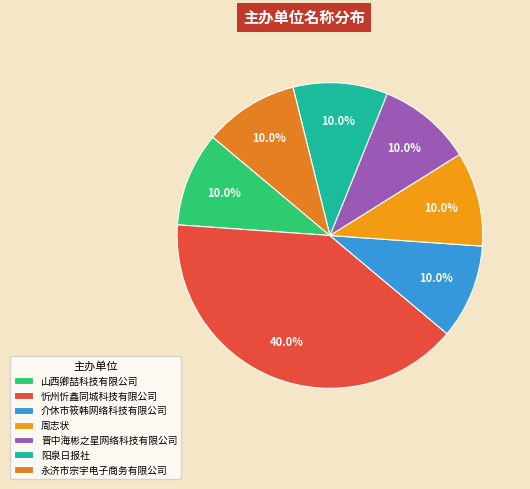

How many segments does this pie chart have?

7